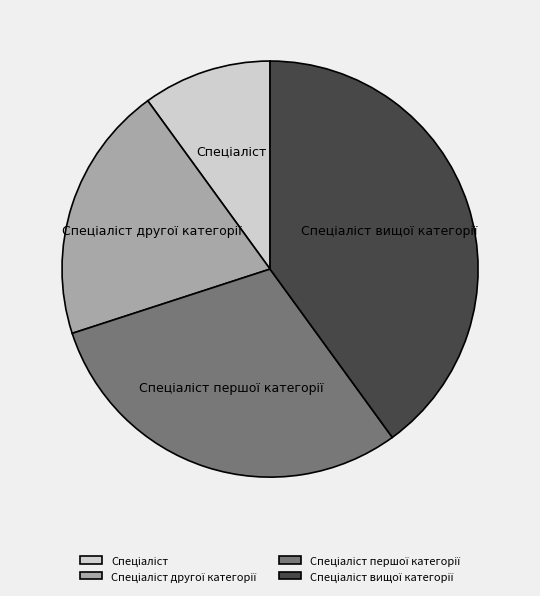

Is there a majority slice in this chart?

No